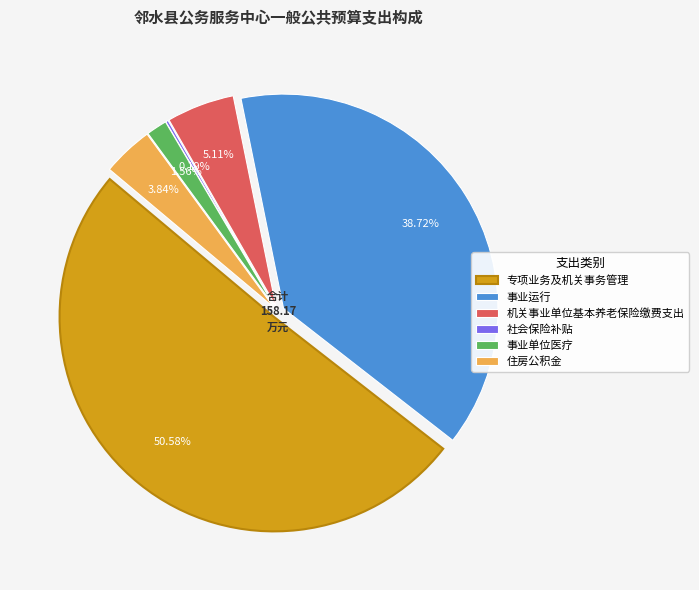

What is the change in value from 专项业务及机关事务管理 to 机关事业单位基本养老保险缴费支出?

-71.9